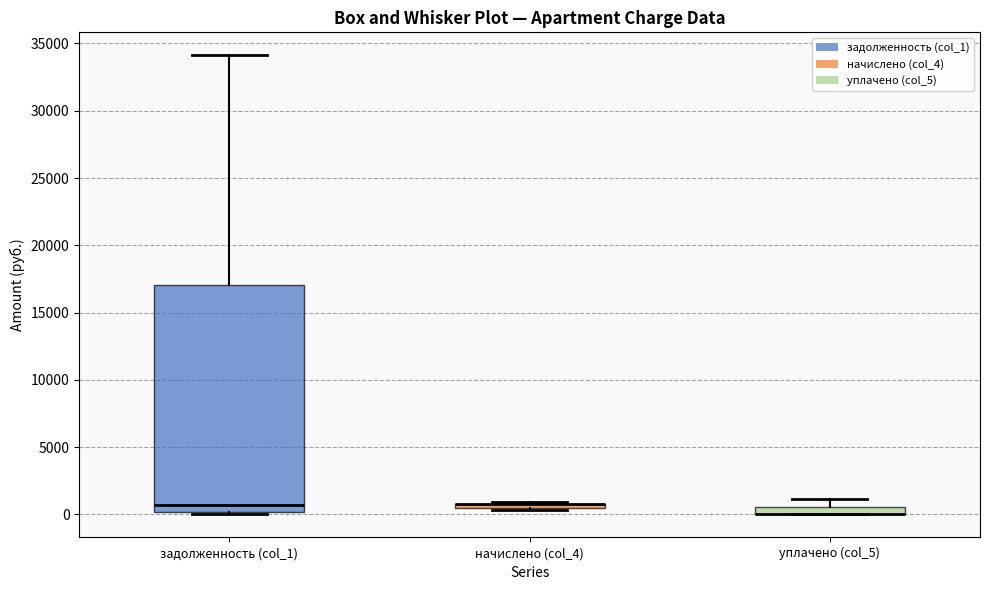

Which box is the tallest, from its lower edge to its upper edge?

задолженность (col_1)